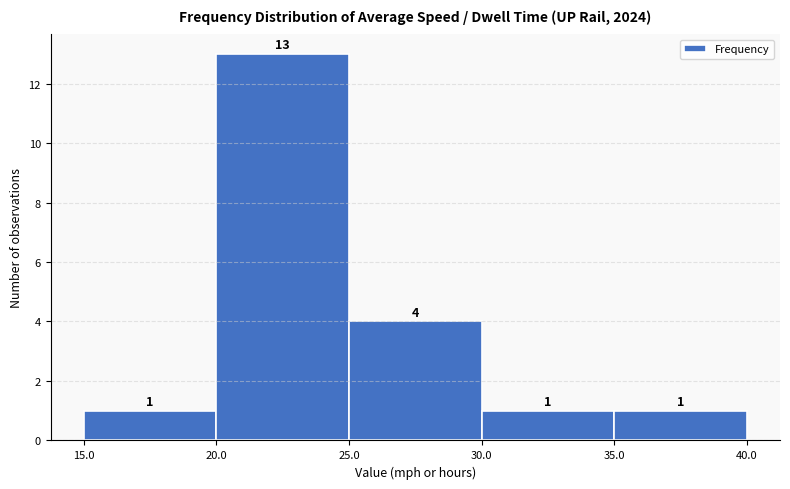

Over which range of the x-axis is the bar tallest?

20.0 to 25.0